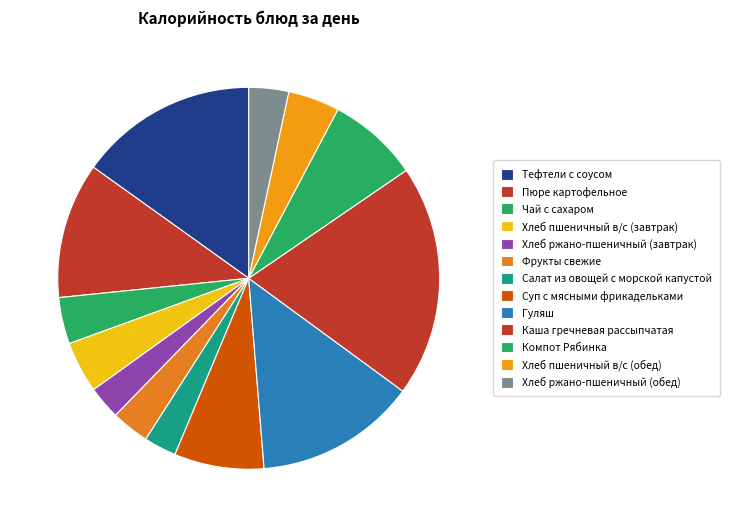

To the nearest percent, what is the combined percentage of Салат из овощей с морской капустой and Хлеб ржано-пшеничный (обед)?

6%